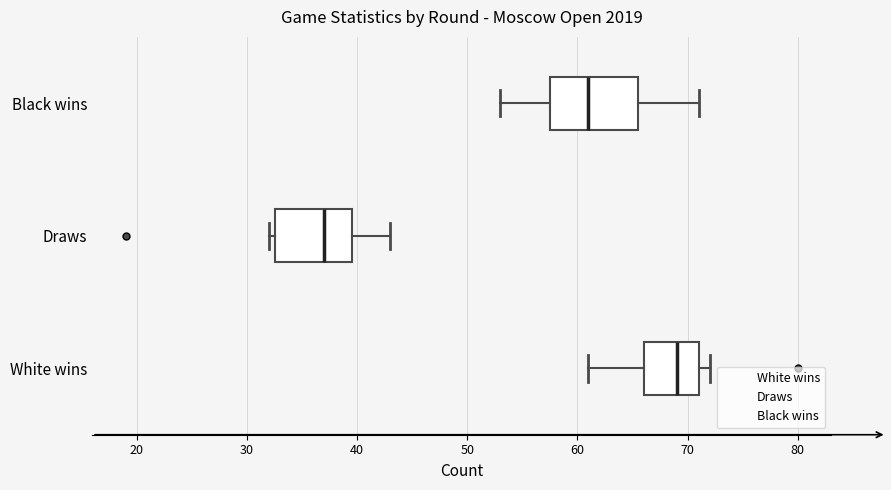

Reading bottom to top, read every box against the x-axis: the position of its median line, the range the box covers, and the ends of its whiskers. The values are not printed on the chart, so give them approximately, as read against the axis.

White wins: median 69, box 66 to 71, whiskers 61 to 72
Draws: median 37, box 33 to 40, whiskers 32 to 43
Black wins: median 61, box 58 to 66, whiskers 53 to 71